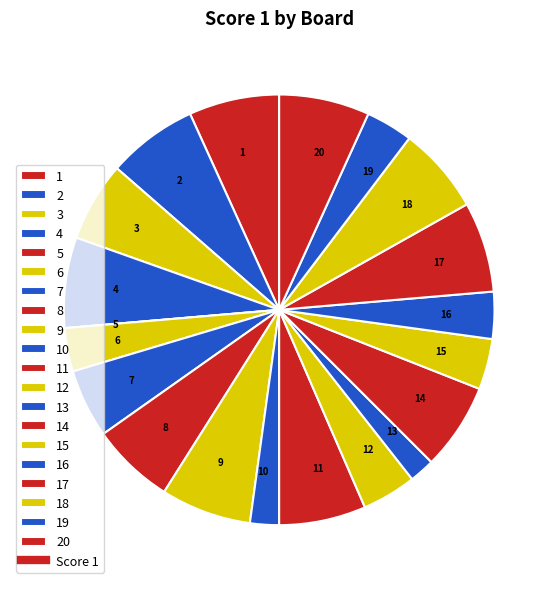

Approximately how many times larger is the value at 14 compared to 1?

1.0